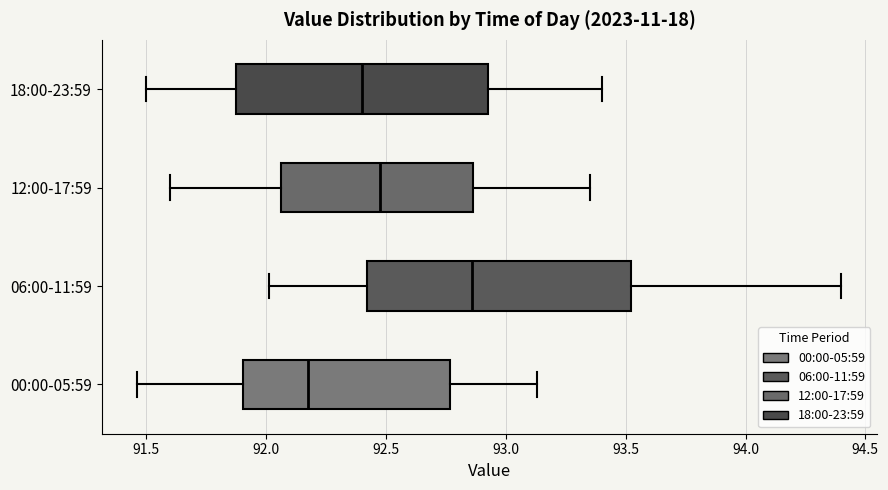

Where does the right whisker of the box for 18:00-23:59 end on the x-axis? The values are not printed on the chart, so give them approximately, as read against the axis.

93.40